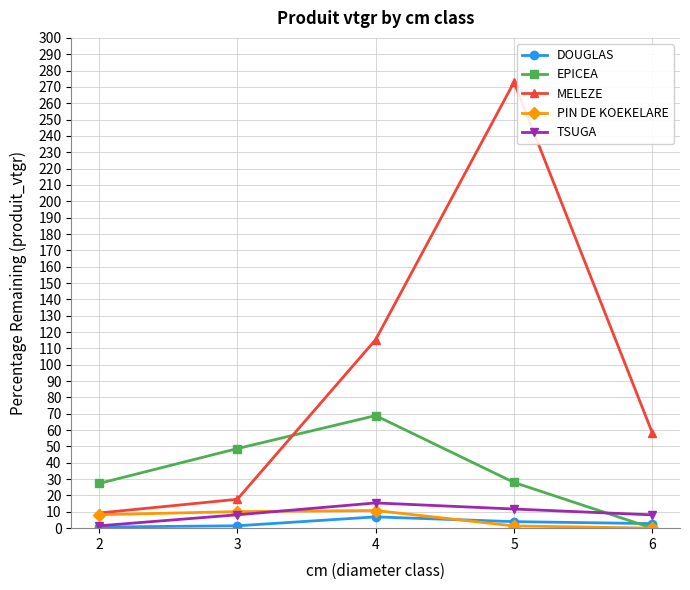

Which series has the largest total across all categories?

MELEZE